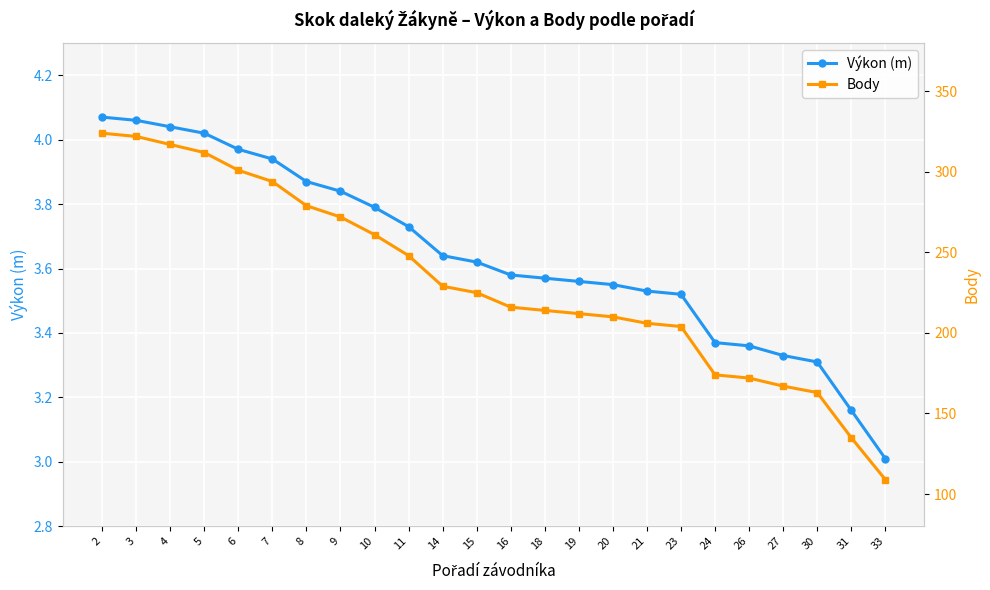

What is the sum of the Body values at 7 and 3?

616.0